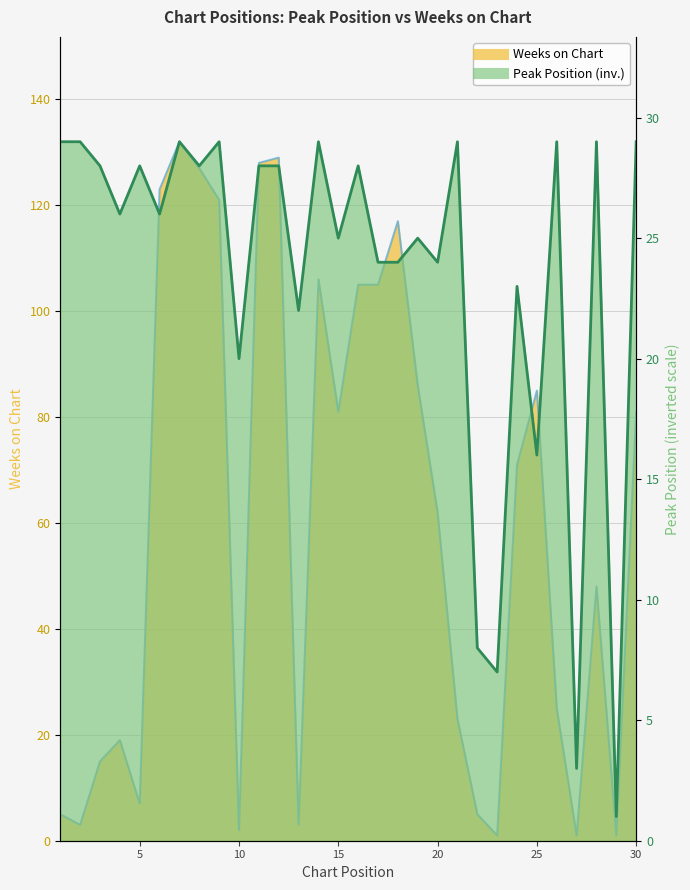

What are all the series names shown in the legend?

Peak Position, Weeks on Chart